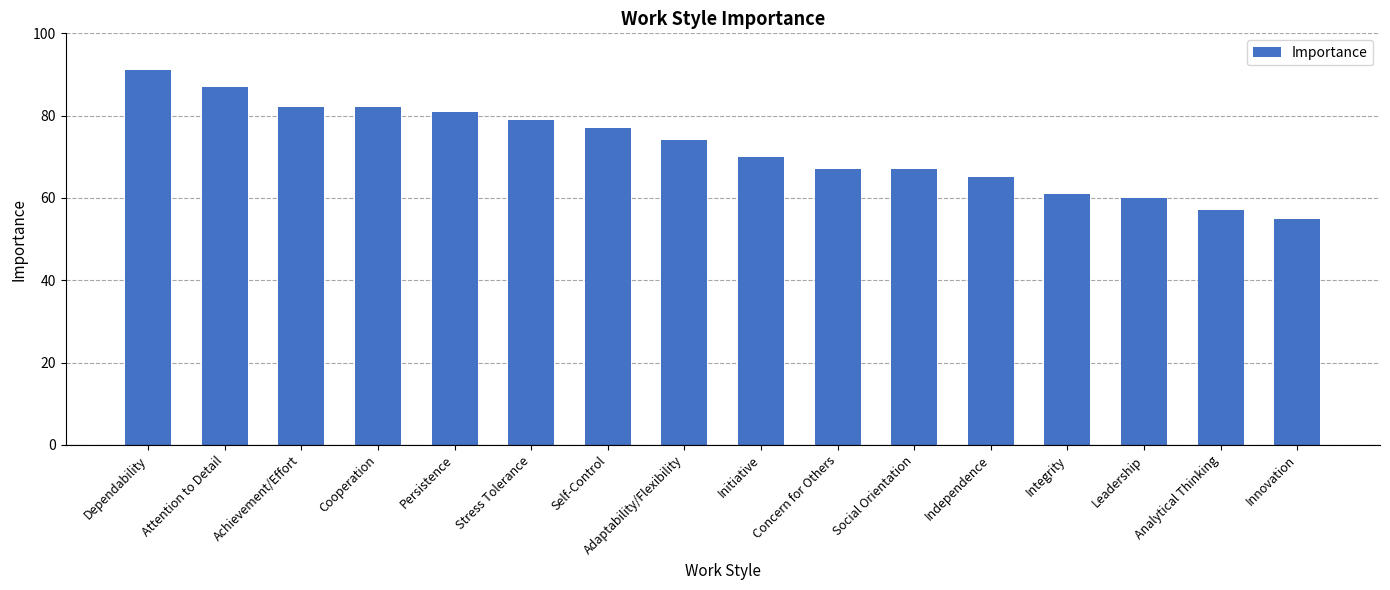

What is the value of the 7th bar from the left?

77